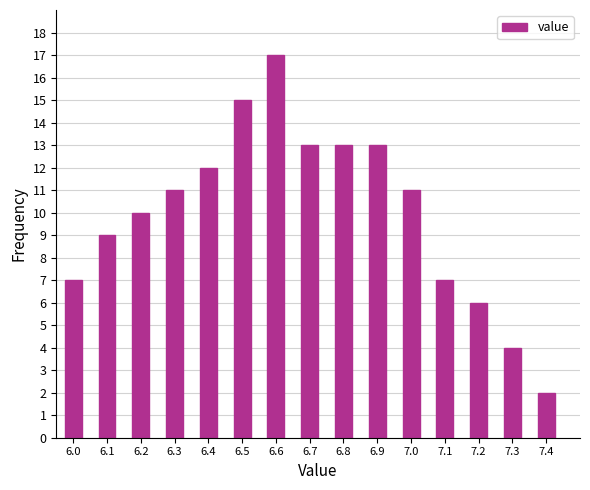

What is the height of the bar covering 6.85 to 6.95 on the x-axis? The values are not printed on the chart, so give them approximately, as read against the axis.

13